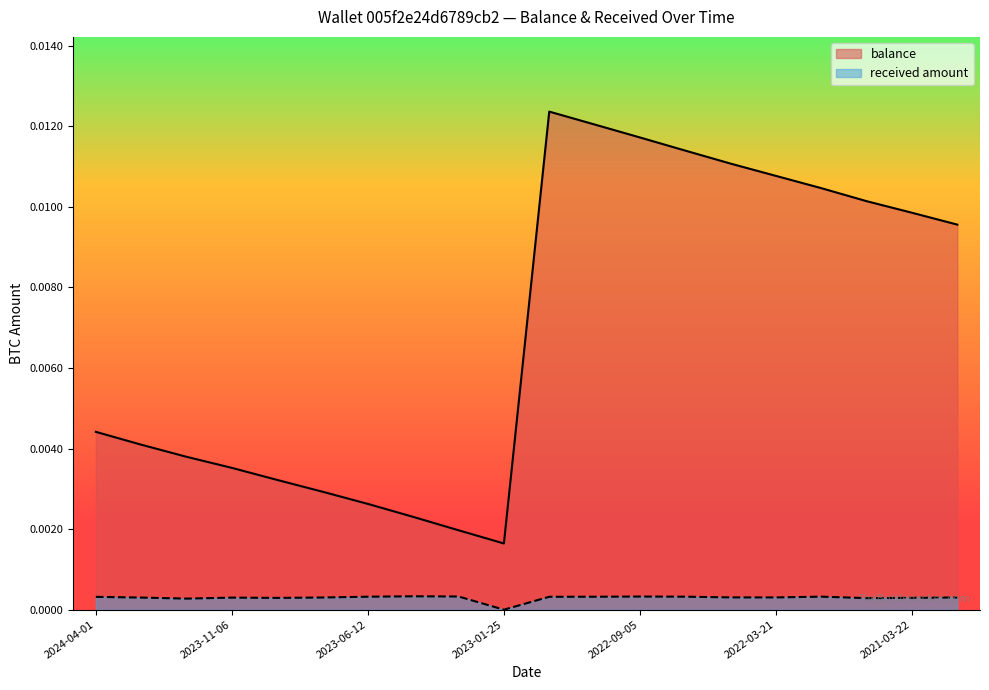

How many lines are shown in the chart?

2